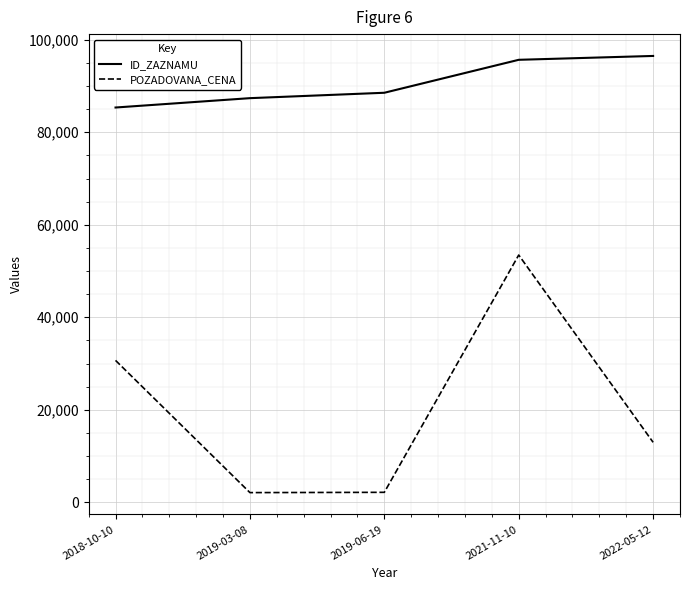

What is the difference between the second highest and minimum values in the POZADOVANA_CENA series?

28582